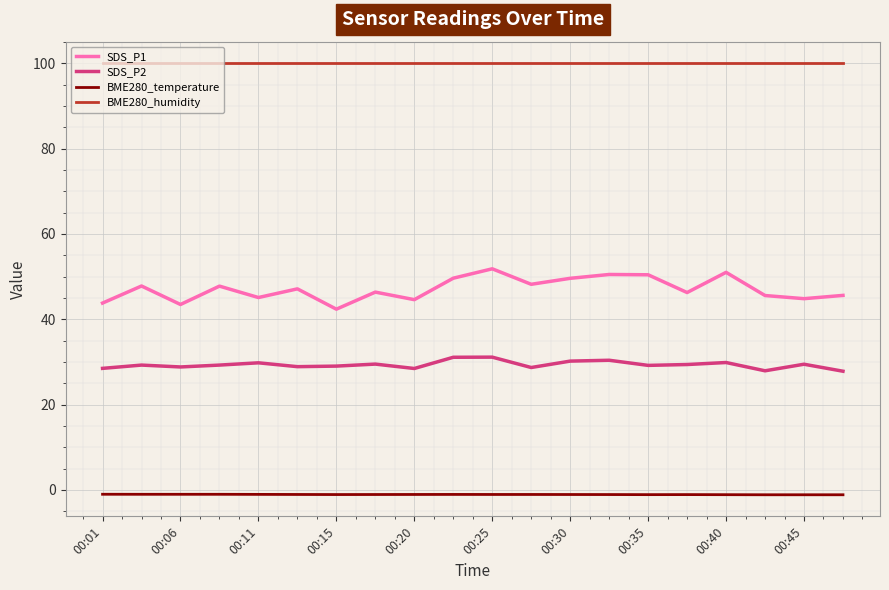

True or false: SDS_P1 and BME280_humidity cross at least once.

False